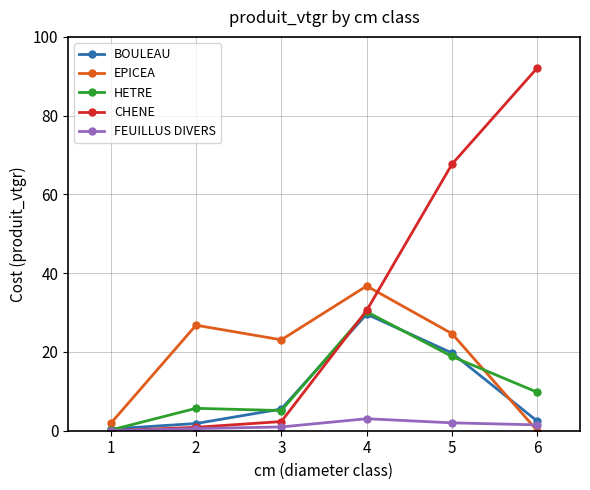

Which series has the largest total across all categories?

CHENE